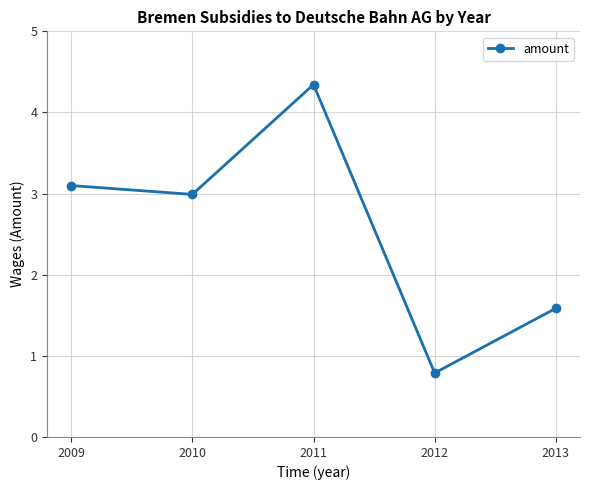

At which label is the value closest to 2566233?

2010